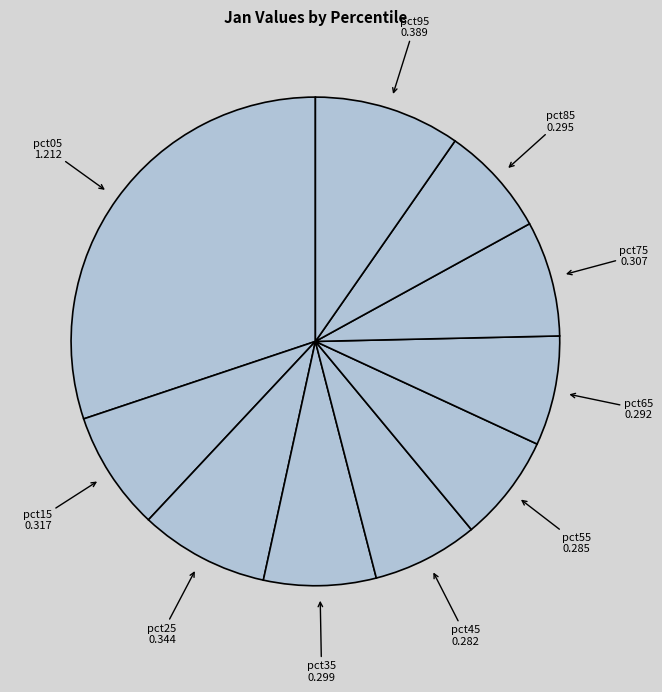

To the nearest percent, what is the average slice percentage?

10%